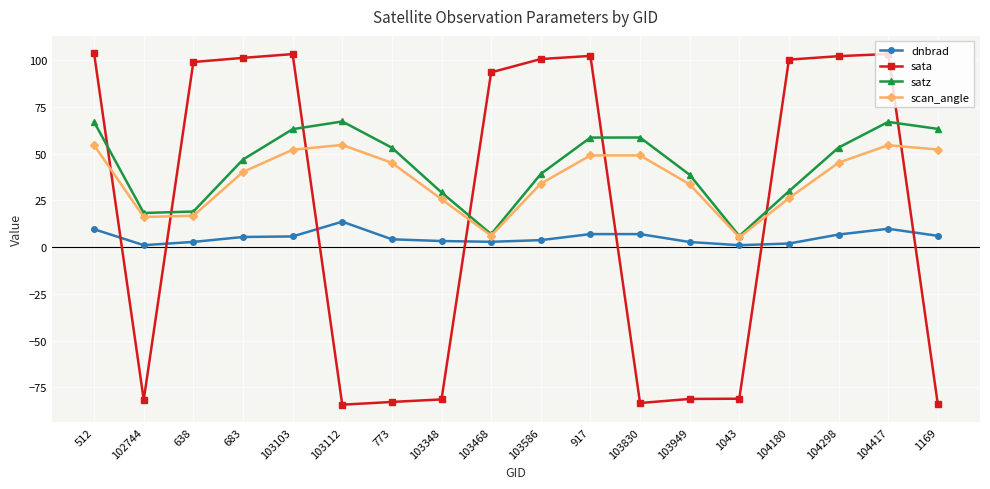

At which category does sata reach its first local peak?

103103